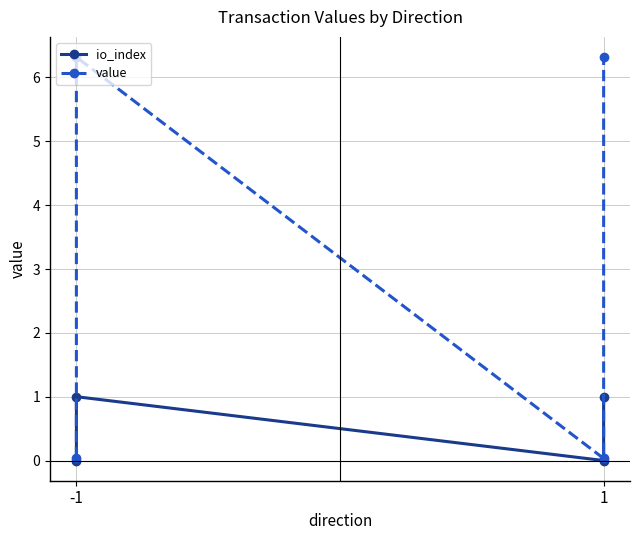

At how many categories does at least one series exceed 2?

2